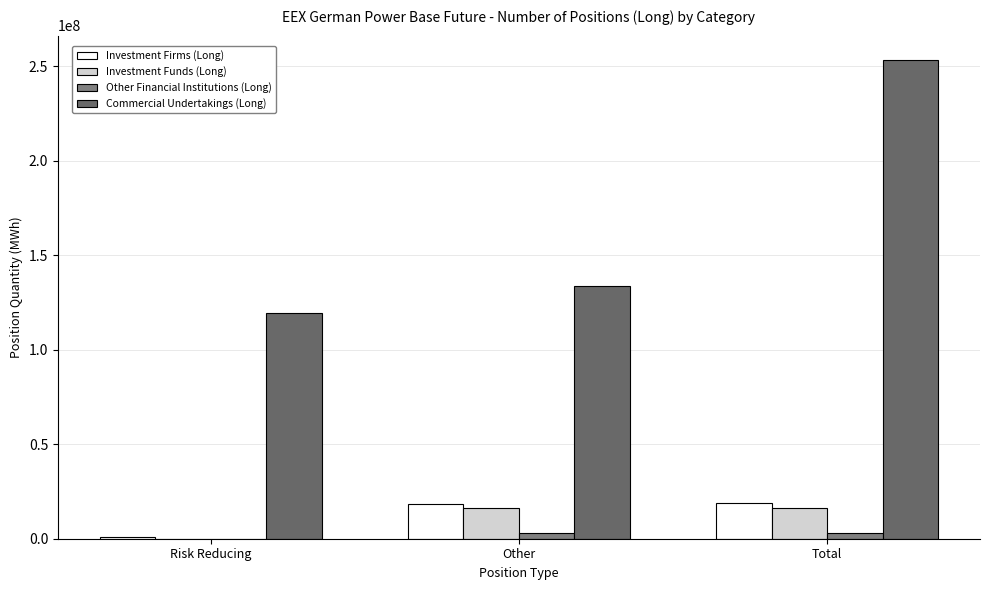

What is the spread (max minus min) of values at Total?

250666383